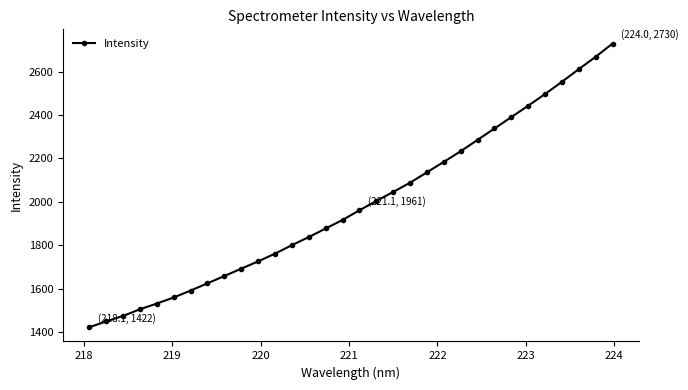

True or false: the data has more than 0 interior local peaks.

False